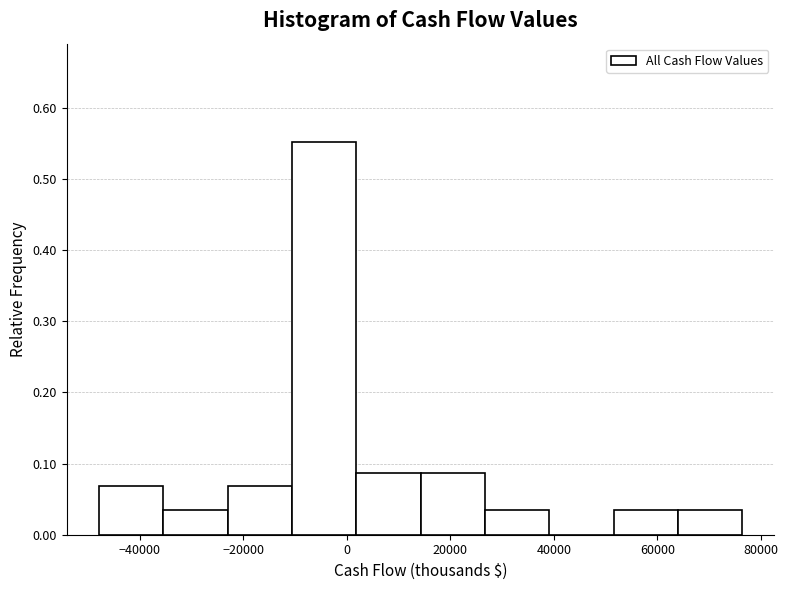

Reading left to right, list every bar in this chart as the range it spans on the x-axis followed by its height. Neither the bar edges nor the heights are printed on the chart, so give them approximately, as read against the axes.

-48000 to -36000: 0.07
-36000 to -24000: 0.03
-24000 to -10000: 0.07
-10000 to 2000: 0.55
2000 to 14000: 0.09
14000 to 26000: 0.09
26000 to 40000: 0.03
40000 to 52000: 0
52000 to 64000: 0.03
64000 to 76000: 0.03